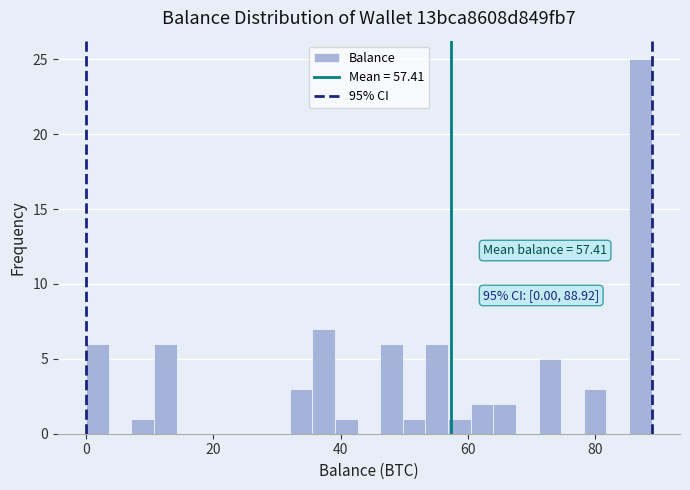

Read against the x-axis, roughly where is the centre of the tallest bar?

88